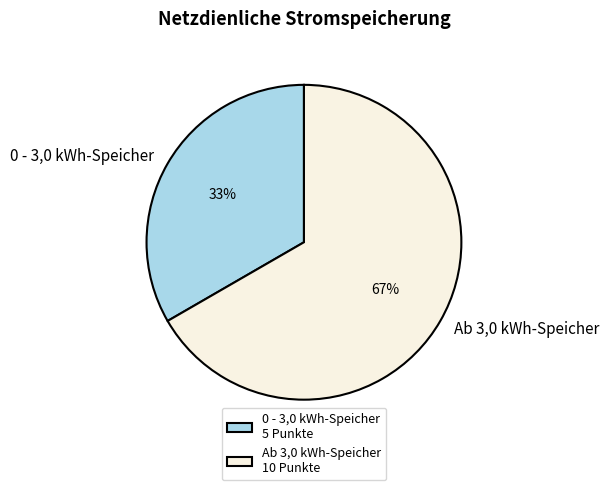

Combined, do 0 - 3,0 kWh-Speicher and Ab 3,0 kWh-Speicher account for over 50%?

Yes